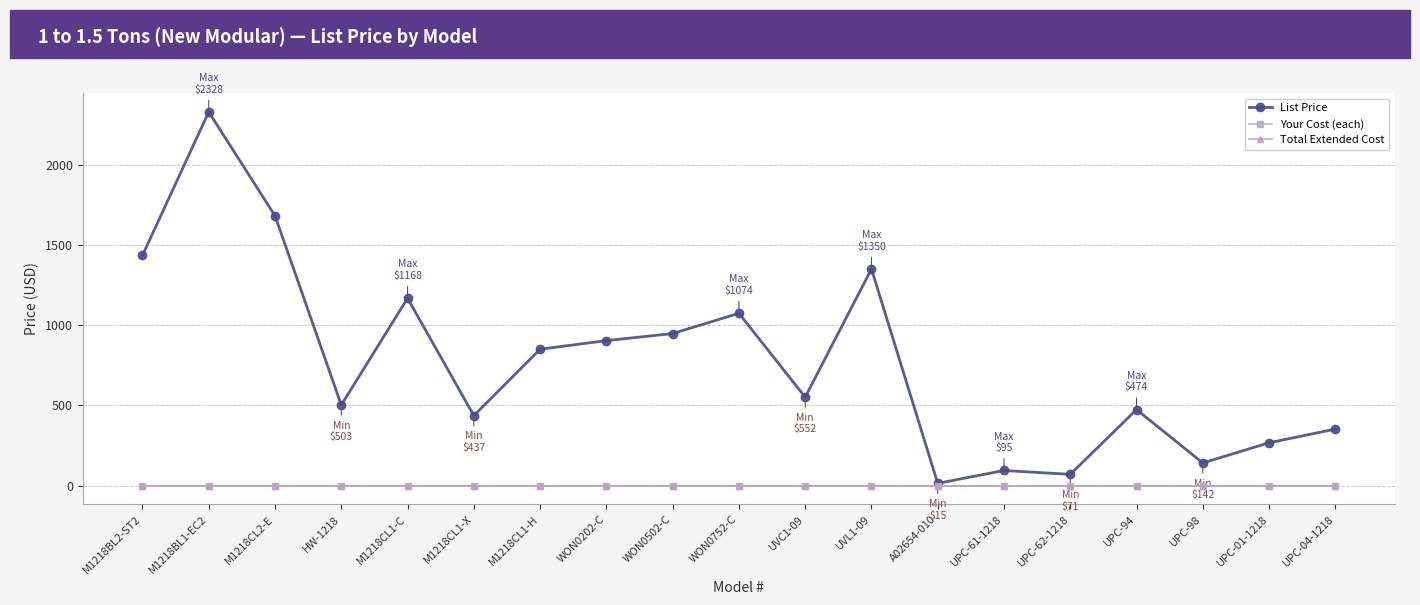

What is the total value across all series at UPC-94?

474.5